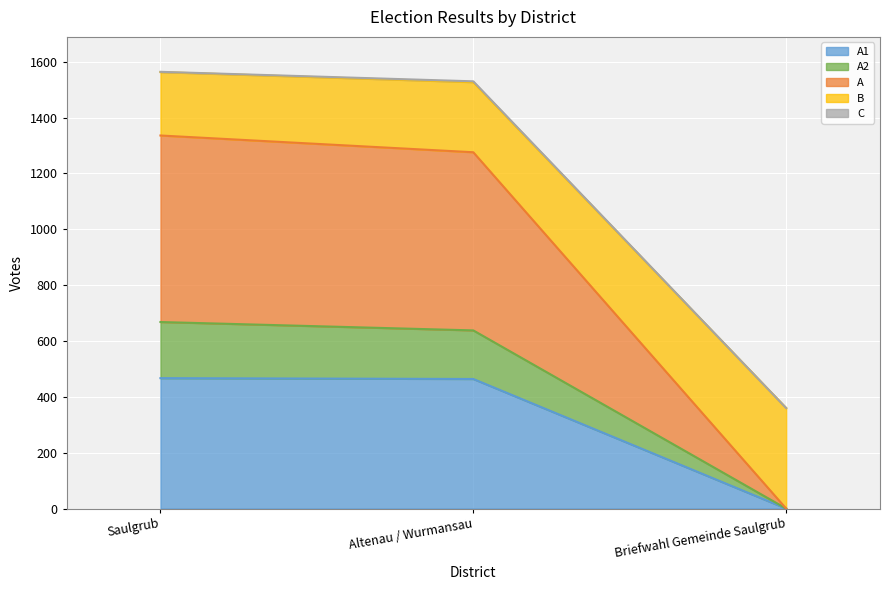

At how many categories does at least one series exceed 1073?

2